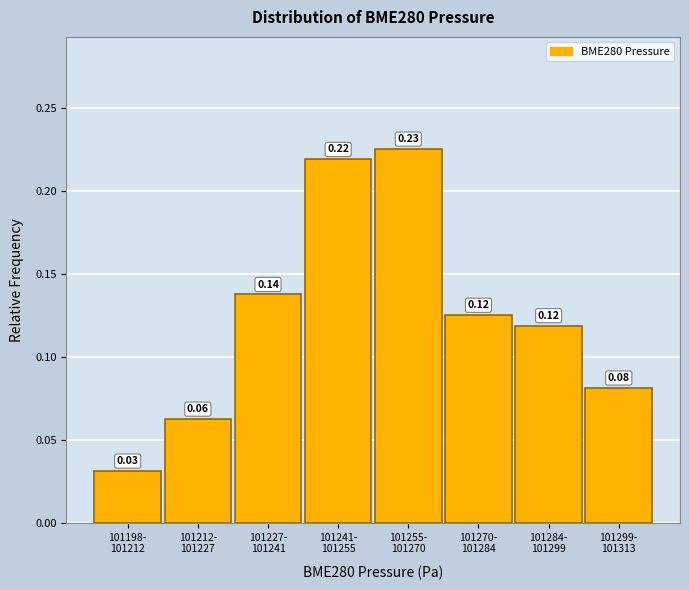

What is the sum of all values?

1.0